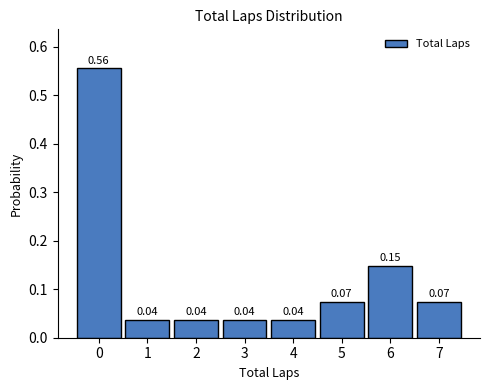

Which range on the x-axis has the tallest bar?

-0.5 to 0.5